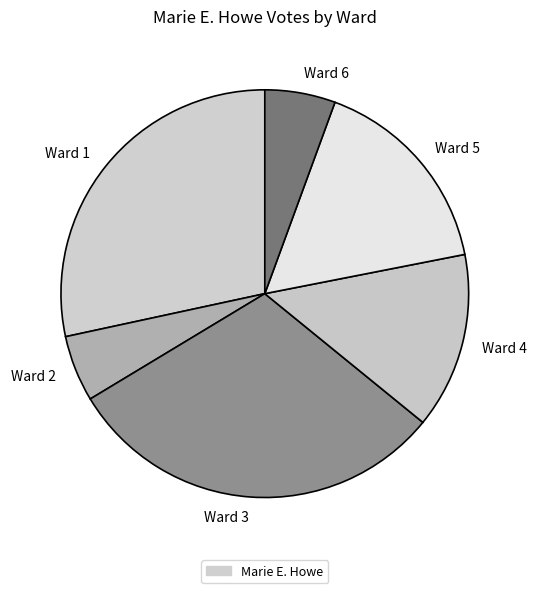

Which slice is the largest?

Ward 3